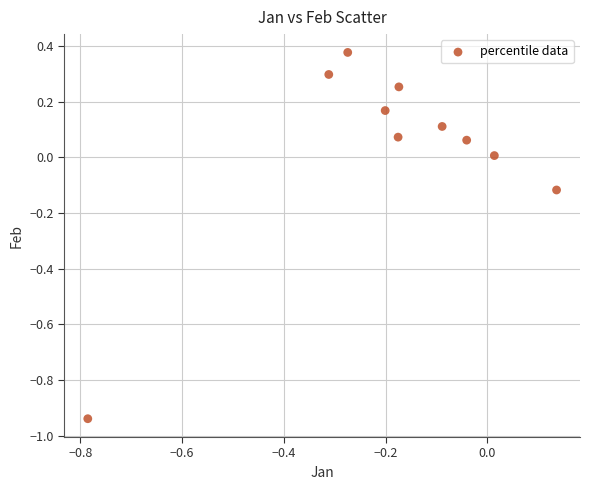

What is the range of X values (max minus min)?

0.9